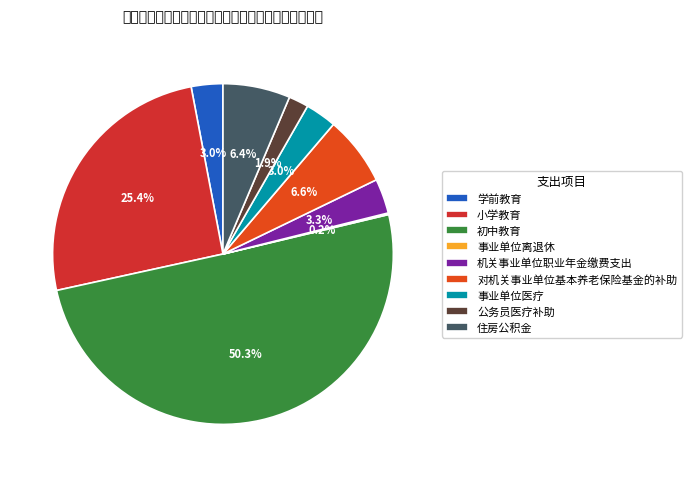

True or false: 小学教育 accounts for 31% of the total.

False